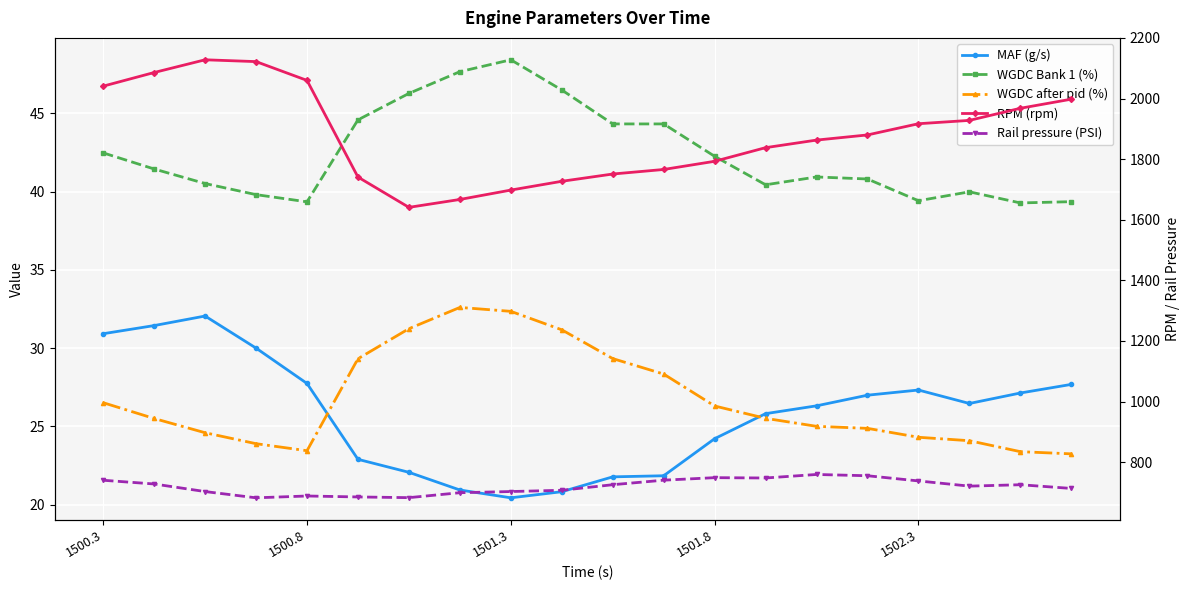

At which label is WGDC Bank 1 (%) closest to 43?

1500.3